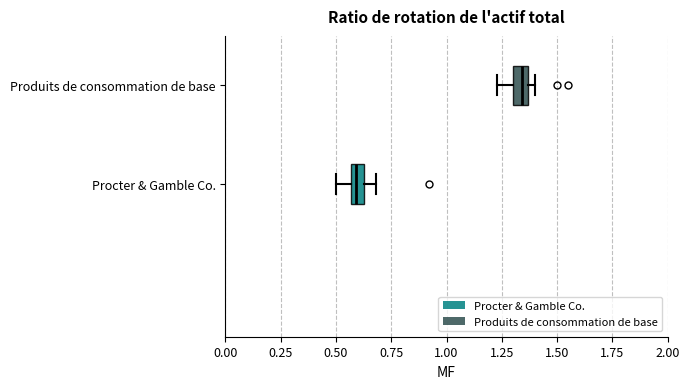

Which box has the furthest to the left median line?

Procter & Gamble Co.